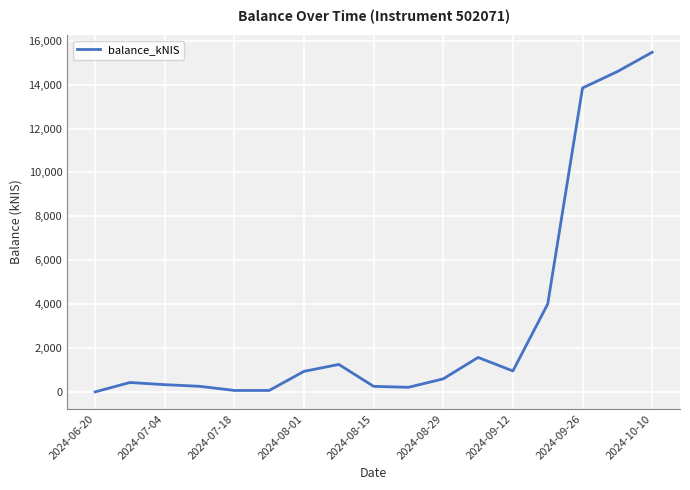

What is the greatest value displayed?

15476.3